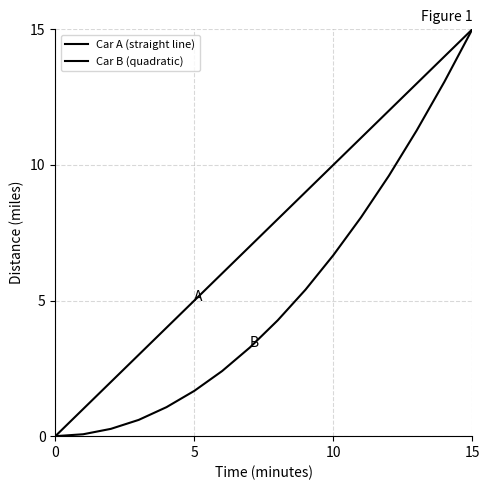

Is this an area chart (filled region under the line)?

No